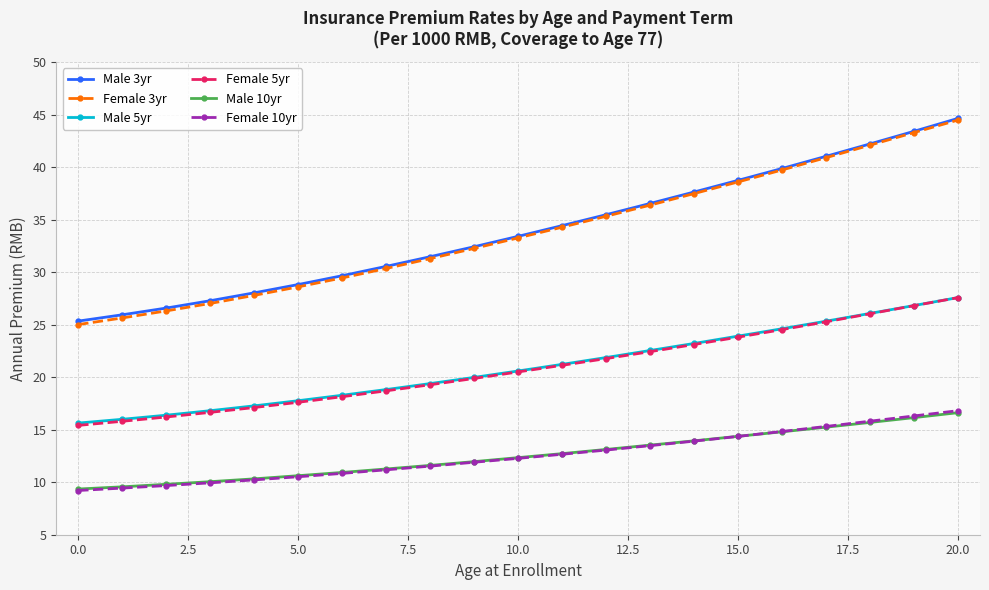

Which series has the widest spread of values?

Female 3yr